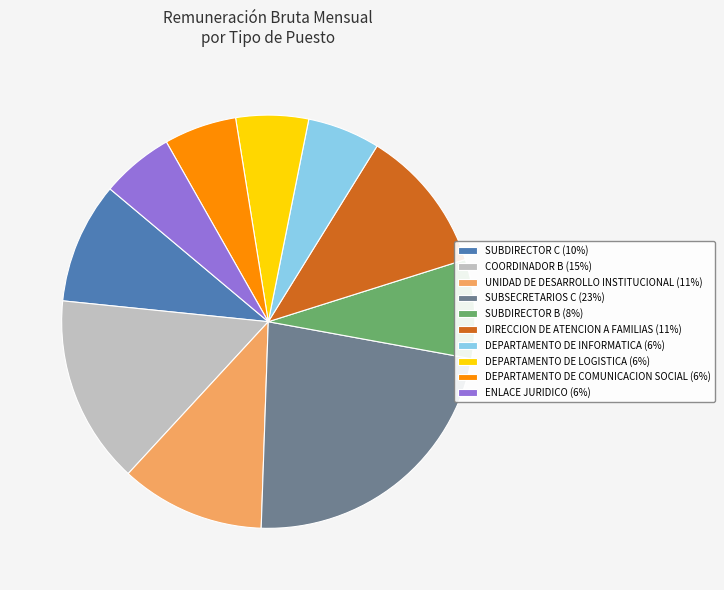

Between SUBSECRETARIOS C (23%) and DEPARTAMENTO DE COMUNICACION SOCIAL (6%), which is larger?

SUBSECRETARIOS C (23%)